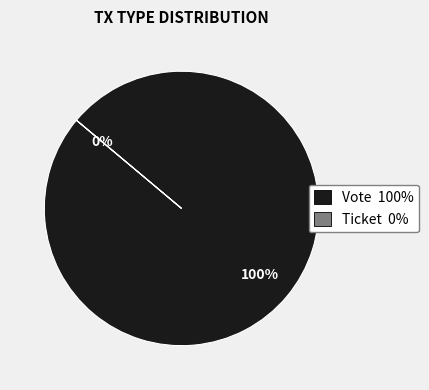

To the nearest percent, what is the difference between the Vote and Ticket slice percentages?

100%